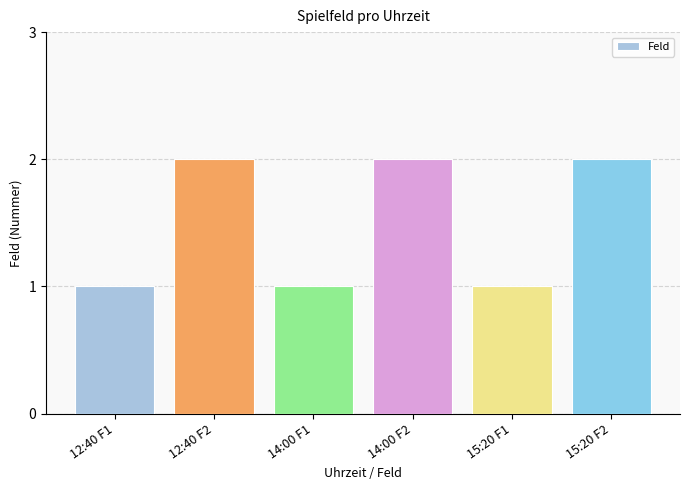

What is the label of the 2nd bar from the right?

15:20 F1